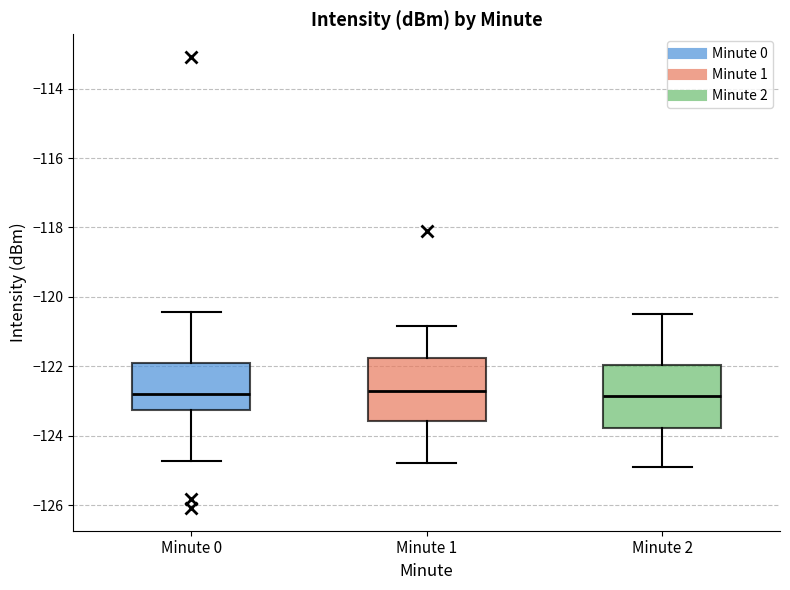

Reading left to right, read every box against the y-axis: the position of its median line, the range the box covers, and the ends of its whiskers. The values are not printed on the chart, so give them approximately, as read against the axis.

Minute 0: median -122.8, box -123.2 to -121.8, whiskers -124.8 to -120.4
Minute 1: median -122.6, box -123.6 to -121.8, whiskers -124.8 to -120.8
Minute 2: median -122.8, box -123.8 to -122.0, whiskers -124.8 to -120.4